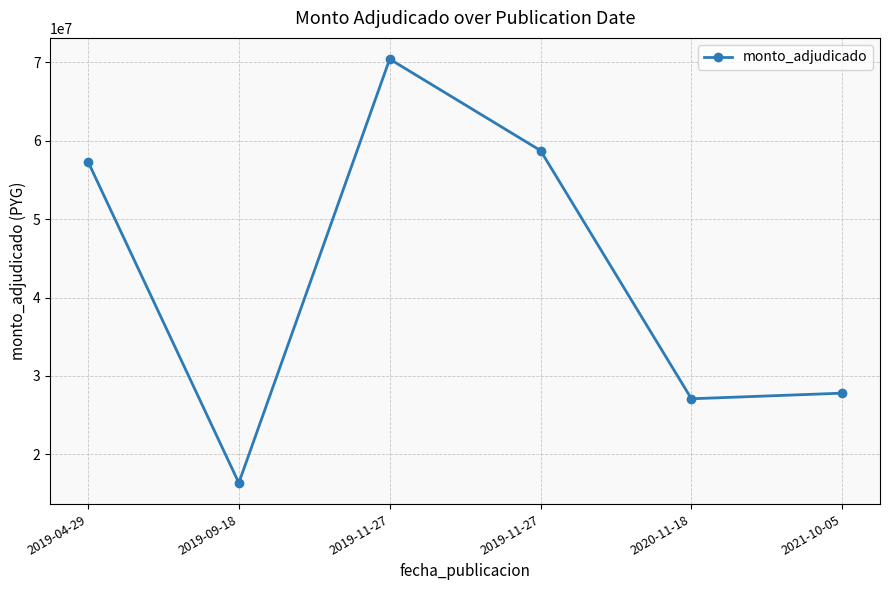

Where is the data nearest to the value 43386000?

2019-04-29